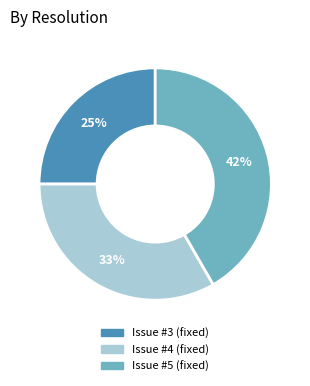

To the nearest percent, what is the average slice percentage?

33%